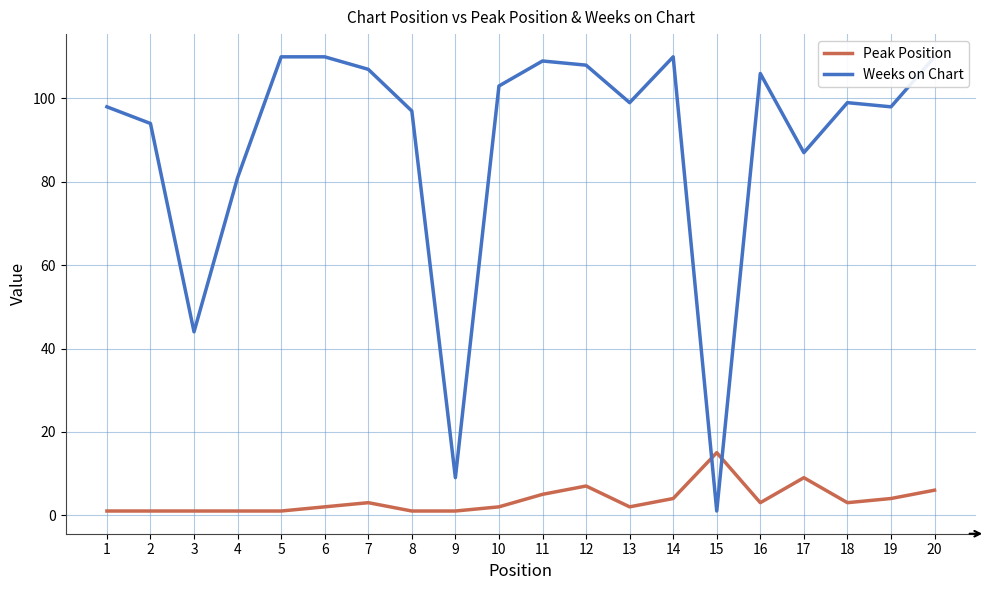

Reading left to right, extract all data points from this chart.

Peak Position: 1	1	1	1	1	2	3	1	1	2	5	7	2	4	15	3	9	3	4	6
Weeks on Chart: 98	94	44	81	110	110	107	97	9	103	109	108	99	110	1	106	87	99	98	110